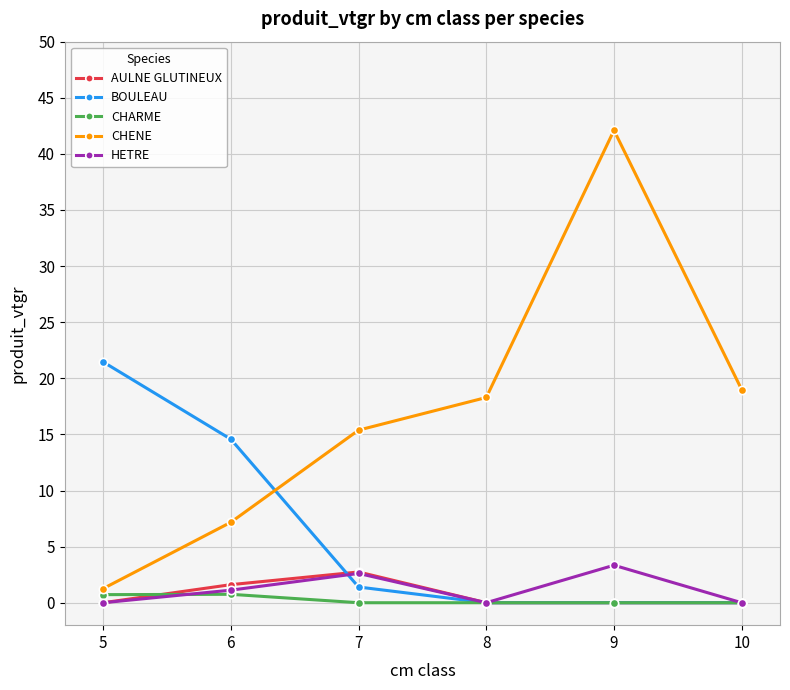

Which series changed the most between 9 and 10?

CHENE